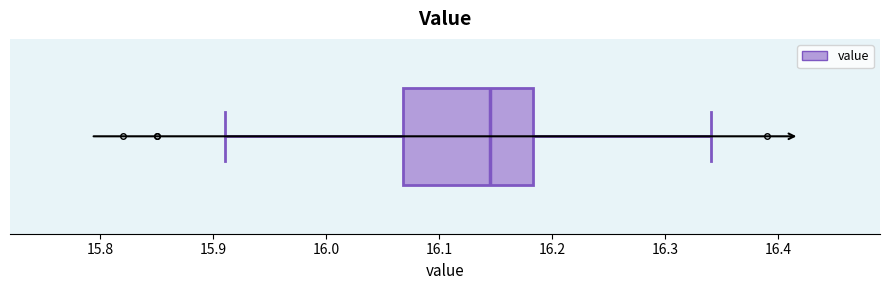

Where is the left edge of the box on the x-axis? The values are not printed on the chart, so give them approximately, as read against the axis.

16.07